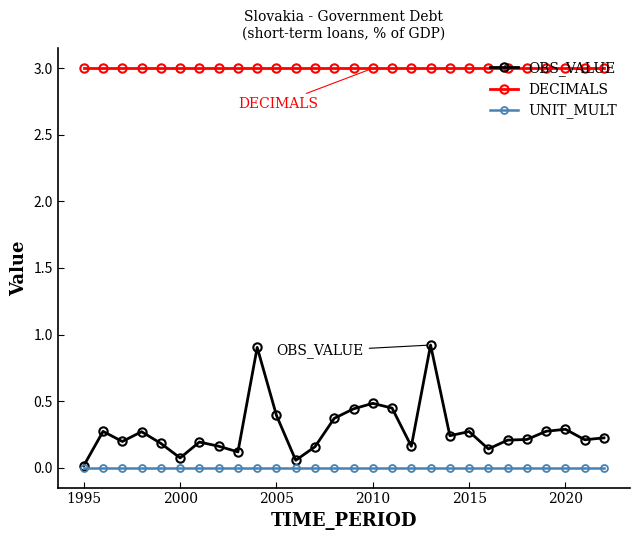

Which series has the largest range (max minus min)?

OBS_VALUE